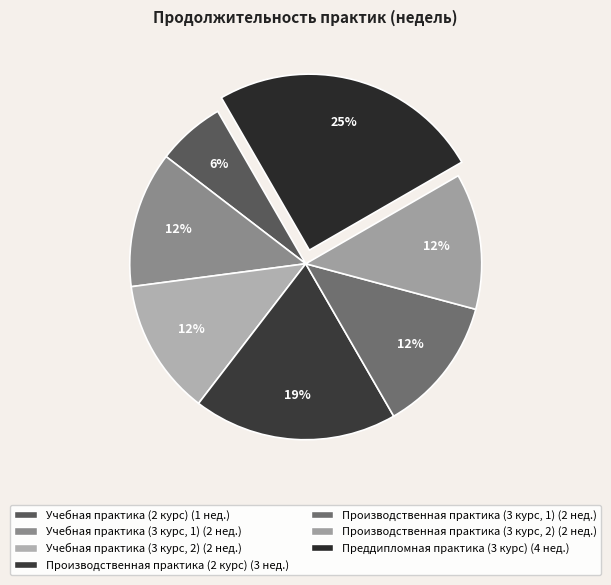

Count the number of slices in the pie.

7